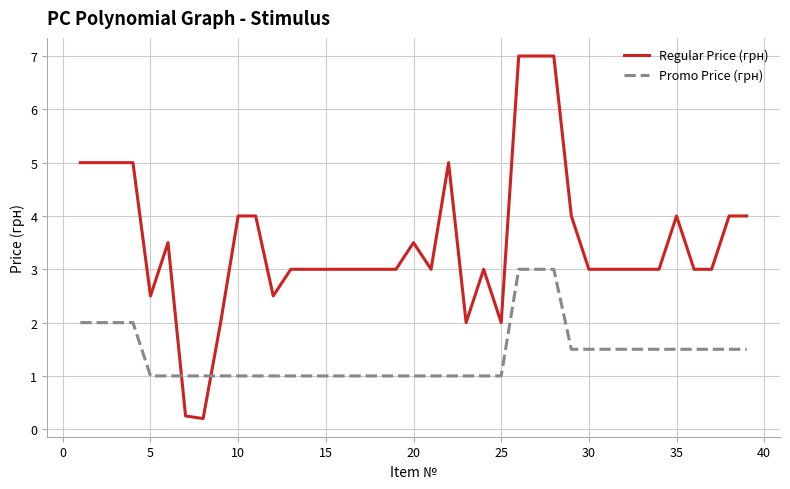

True or false: Promo Price (грн) and Regular Price (грн) cross at least once.

True